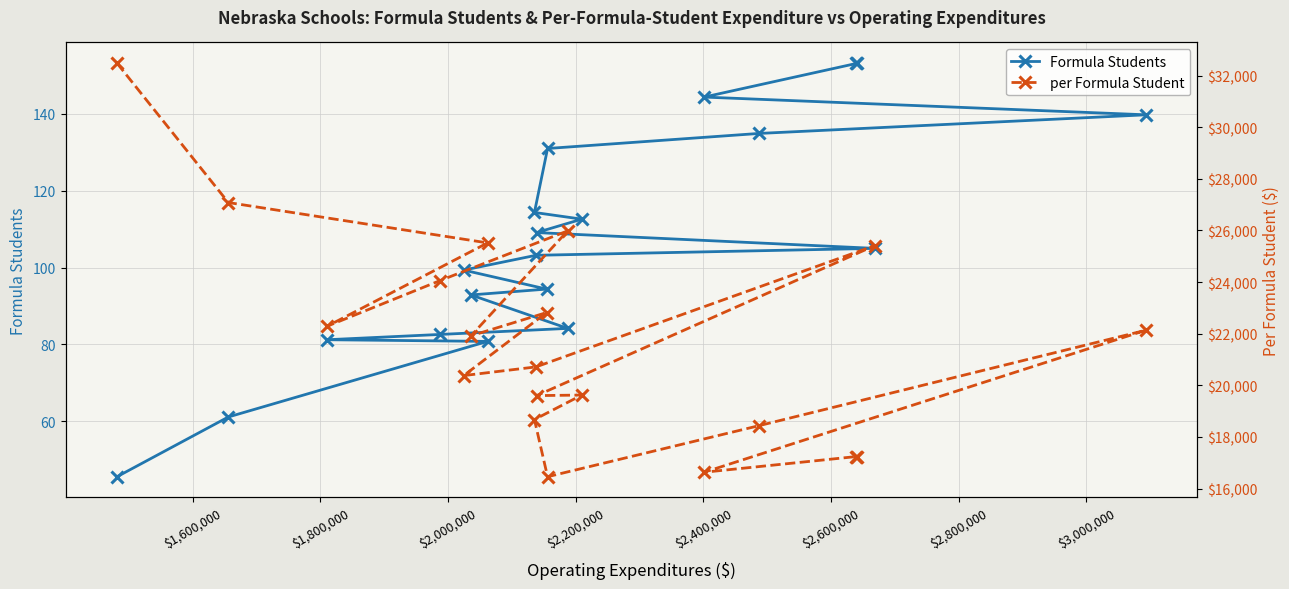

What is the value of the Formula Students point at the 13th from the left?

84.2